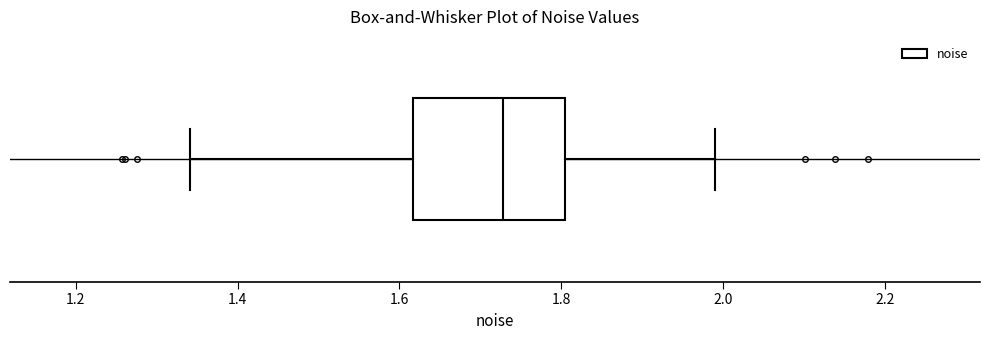

Transcribe this box plot: give where the median line is, the range the box spans, and where the two whiskers end, as read against the x-axis. The values are not printed on the chart, so give them approximately, as read against the axis.

median 1.72, box 1.62 to 1.80, whiskers 1.34 to 1.98